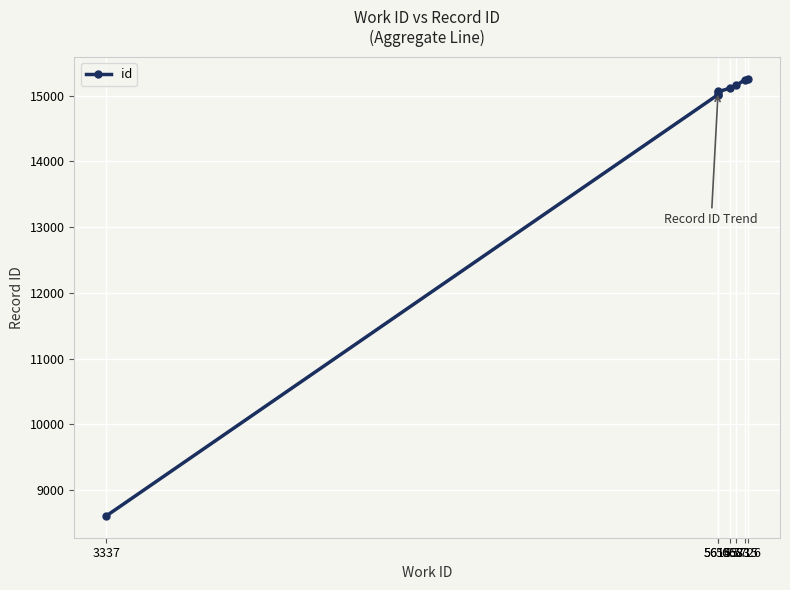

What is the difference between the values at 5715 and 5726?

16